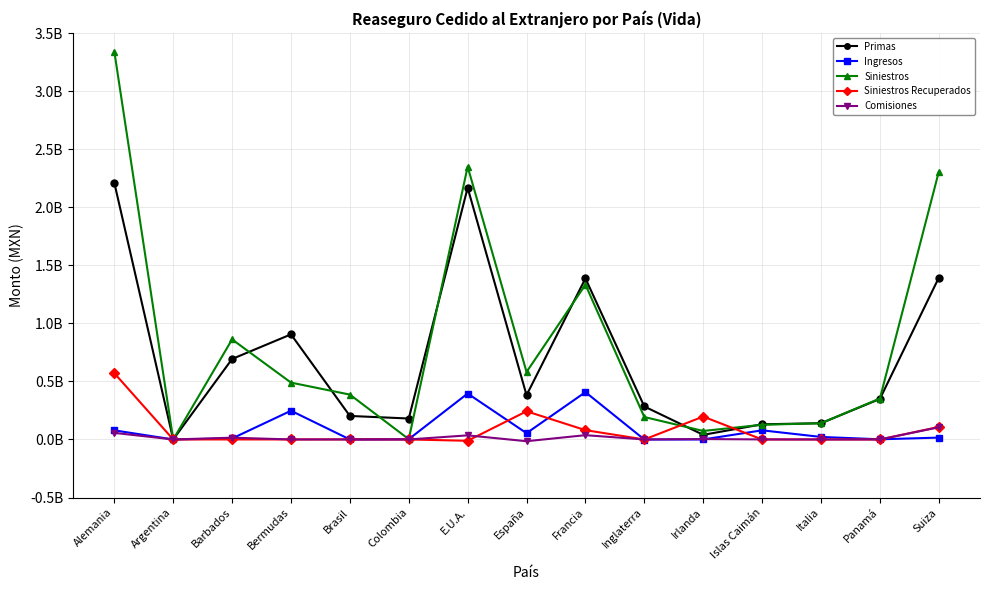

Read the Siniestros Recuperados value at Alemania, to the nearest 10.

571063510